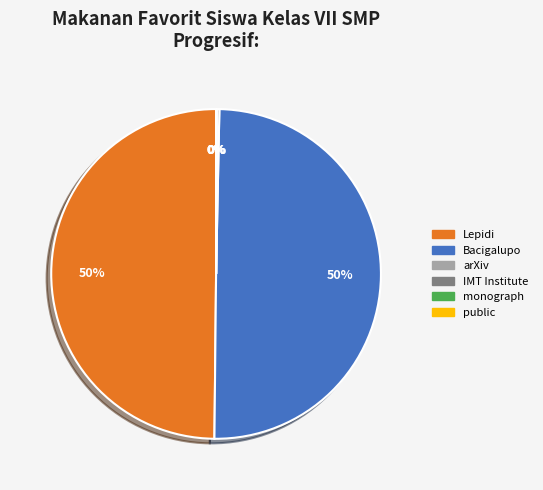

To the nearest percent, what is the average slice percentage?

17%